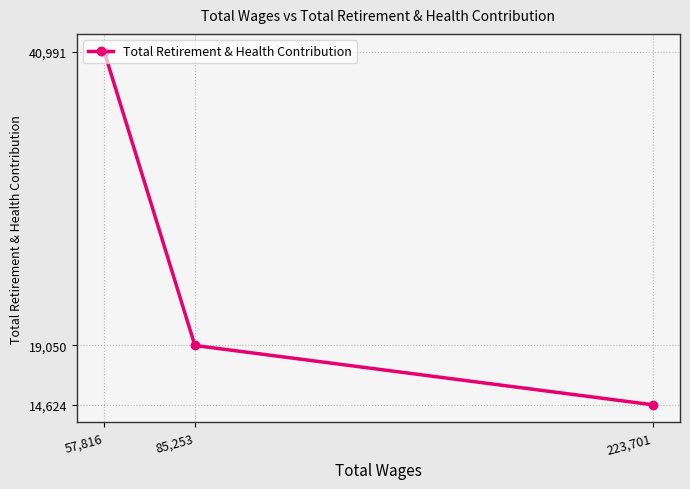

The chart shows a value of 40991 at 57,816. True or false?

True